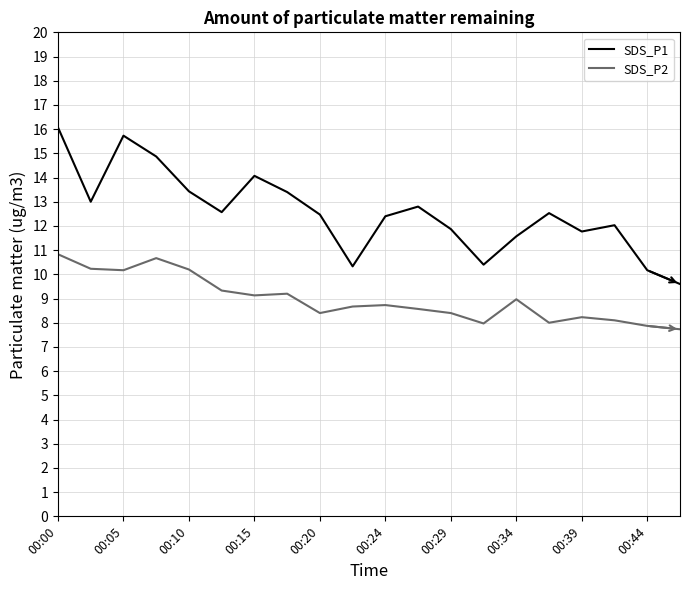

What is the smallest value displayed?

7.7